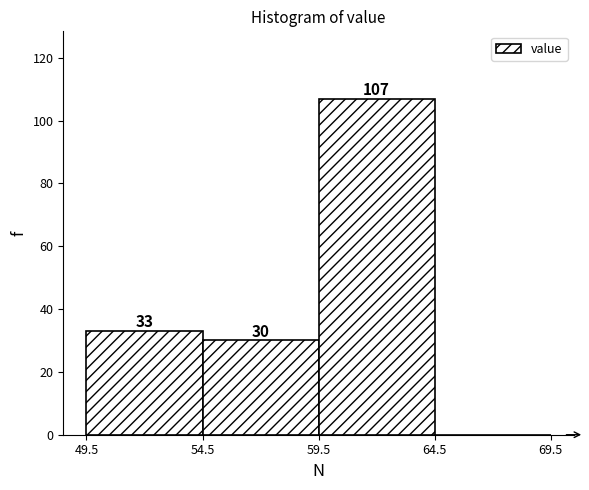

Which range on the x-axis has the tallest bar?

59.5 to 64.5